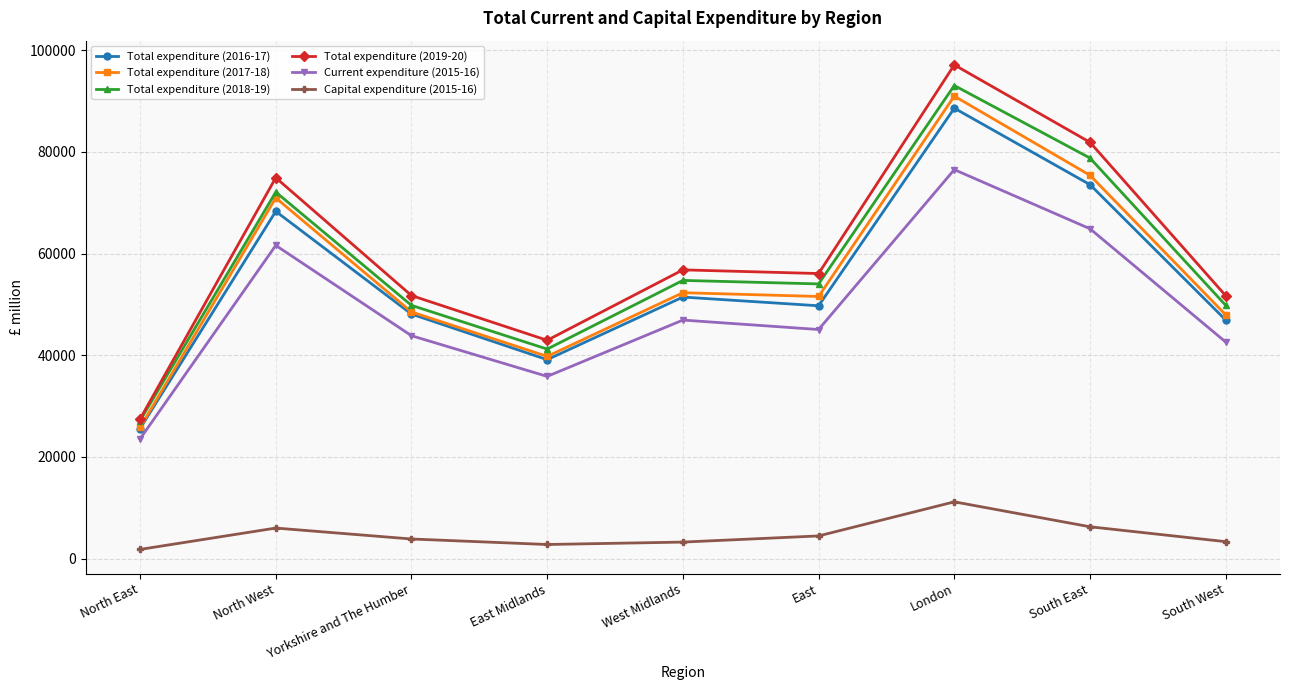

What is the total value across all series at East Midlands?

201655